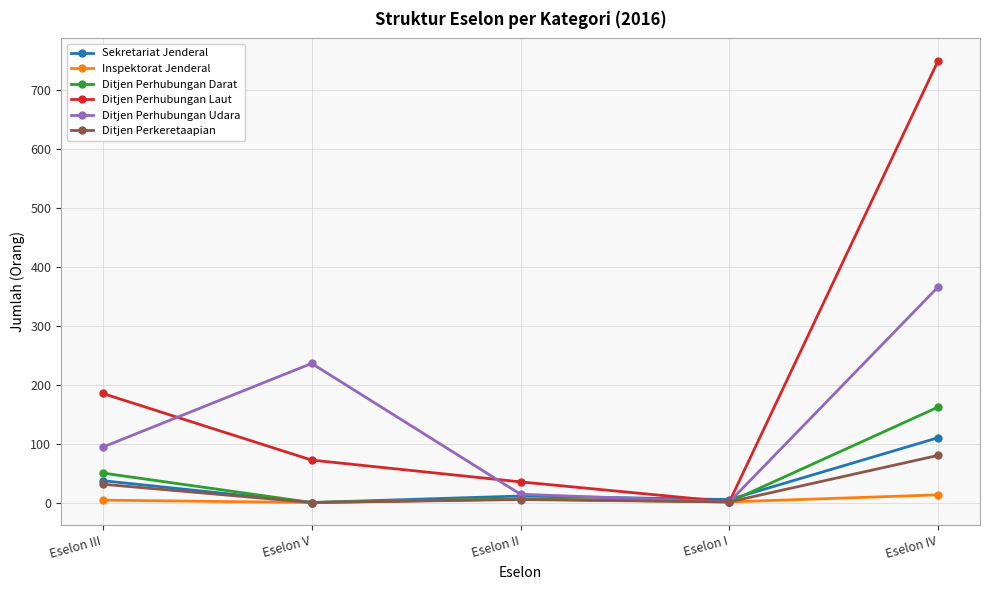

The Ditjen Perhubungan Darat series shows 19 at Eselon III. True or false?

False